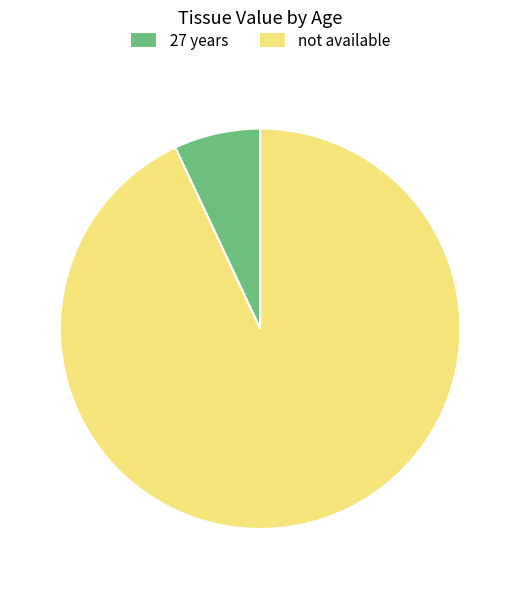

Combined, do 27 years and not available account for over 50%?

Yes